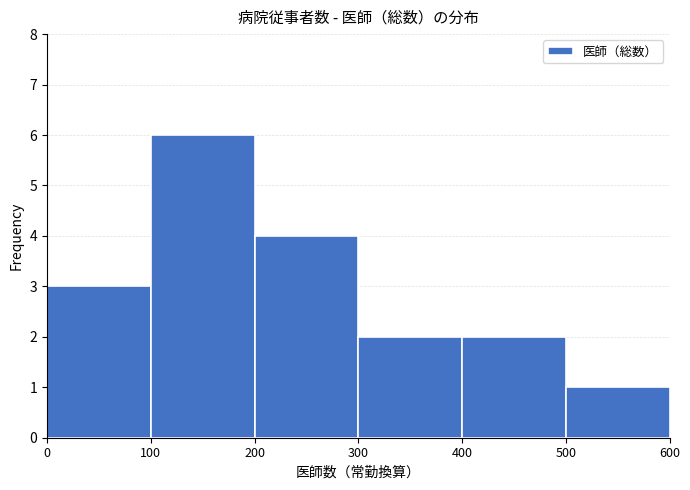

What is the height of the bar covering 300 to 400 on the x-axis? The values are not printed on the chart, so give them approximately, as read against the axis.

2